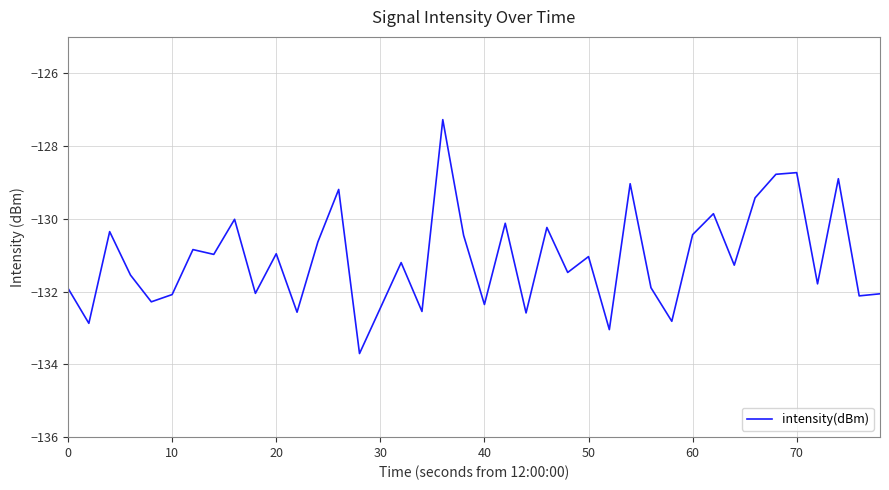

What is the smallest value displayed?

-133.7